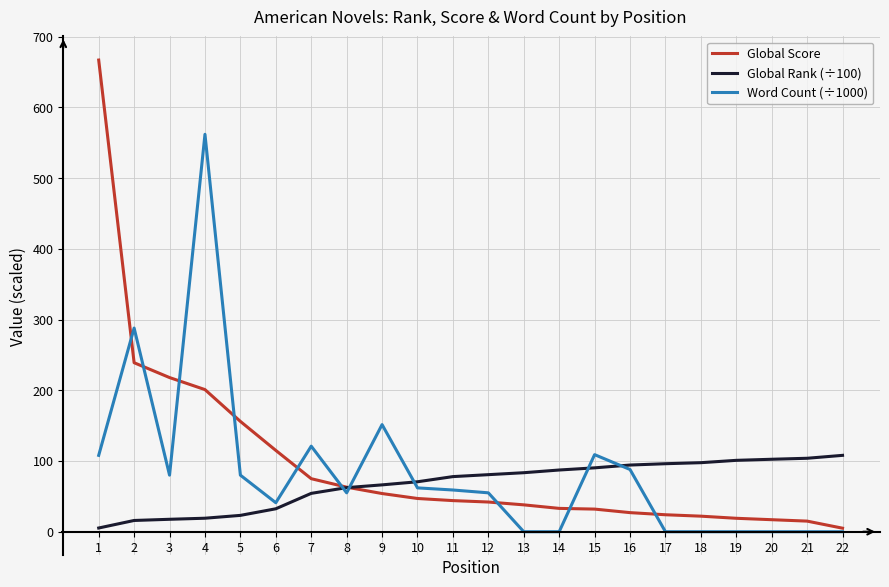

At which label is Global Score closest to 336?

2